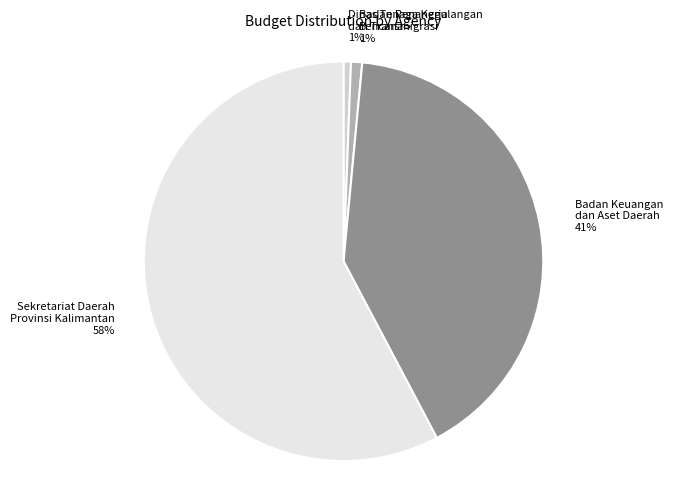

Combined, do Sekretariat Daerah Provinsi Kalimantan and Badan Keuangan dan Aset Daerah account for over 50%?

Yes